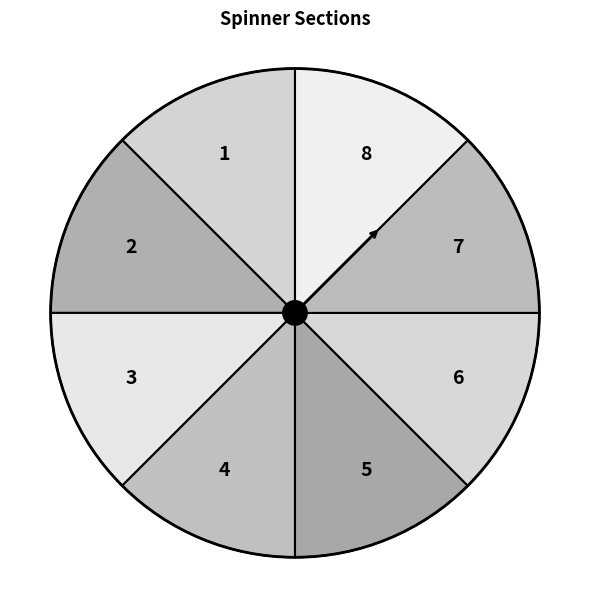

Approximately how many times larger is the value at 7 compared to 5?

1.0